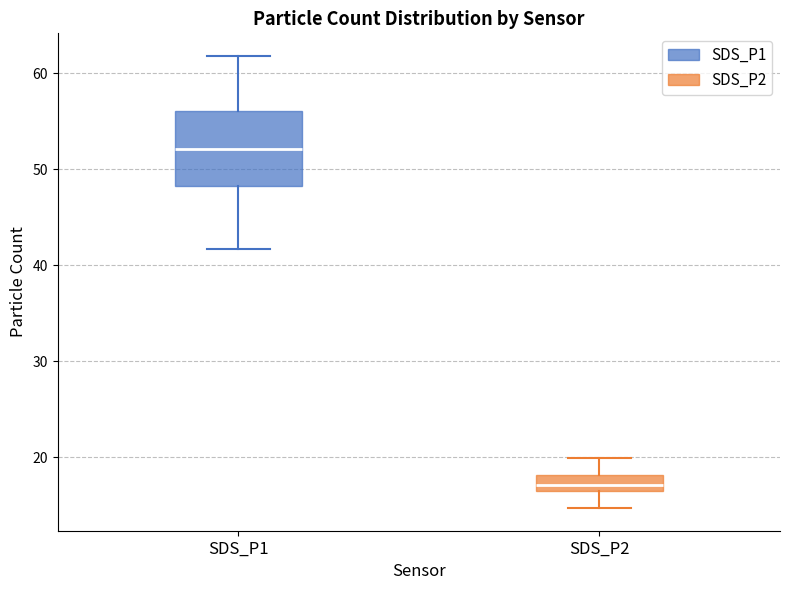

Where does the lower whisker of the box for SDS_P1 end on the y-axis? The values are not printed on the chart, so give them approximately, as read against the axis.

42